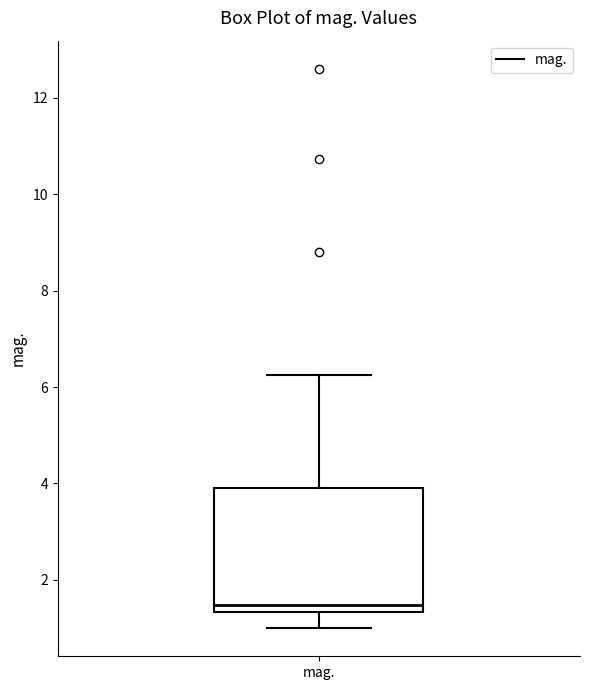

Transcribe this box plot: give where the median line is, the range the box spans, and where the two whiskers end, as read against the y-axis. The values are not printed on the chart, so give them approximately, as read against the axis.

median 1.4 (just above the box's lower edge), box 1.4 to 4.0, whiskers 1.0 to 6.2